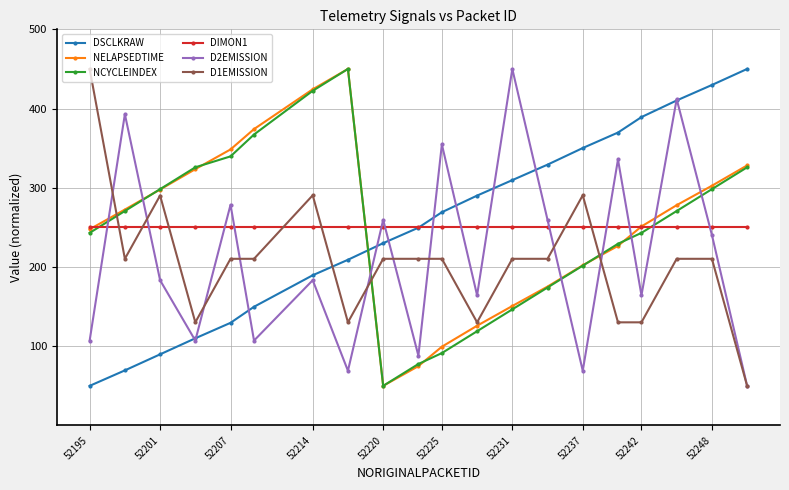

True or false: DSCLKRAW and D1EMISSION intersect in this chart.

True